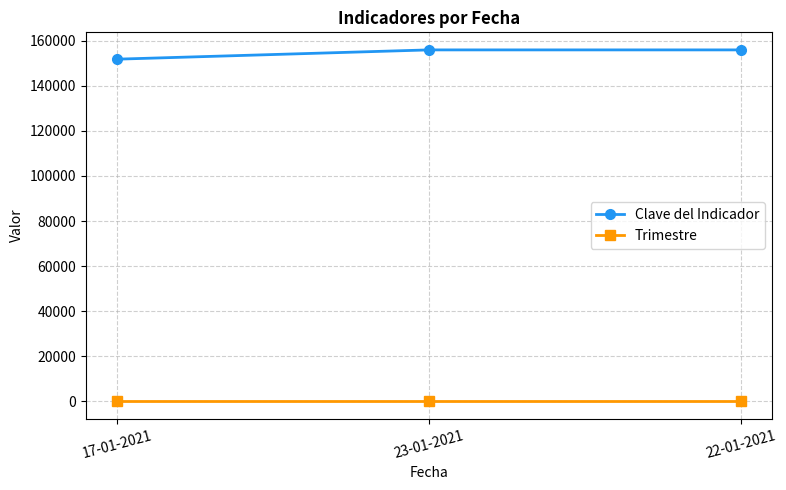

Rank the series by their maximum value, from lowest to highest.

Trimestre, Clave del Indicador